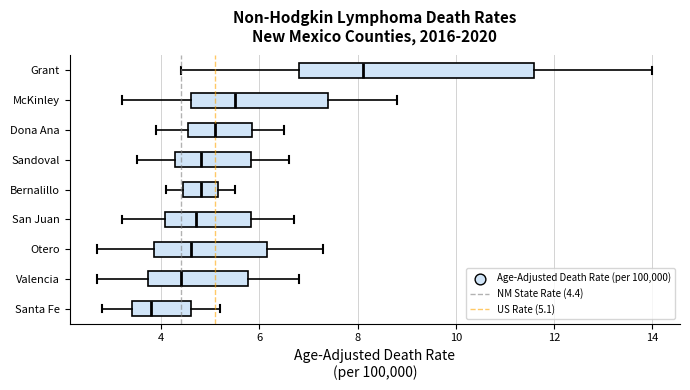

Which box is the widest, from its left edge to its right edge?

Grant